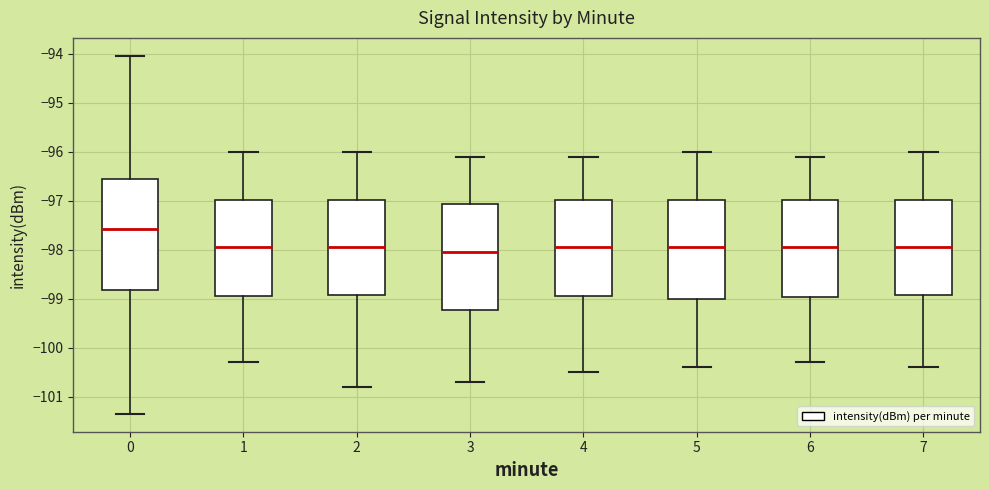

Where does the median line of the box at x = 5 sit on the y-axis? The values are not printed on the chart, so give them approximately, as read against the axis.

-97.9